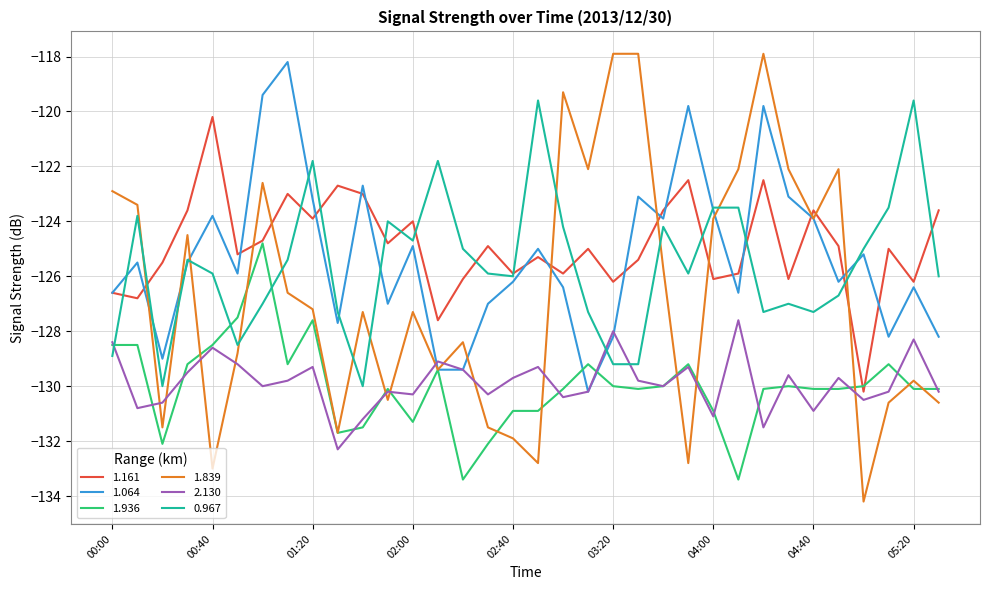

Does the chart display data point markers on the line(s)?

No